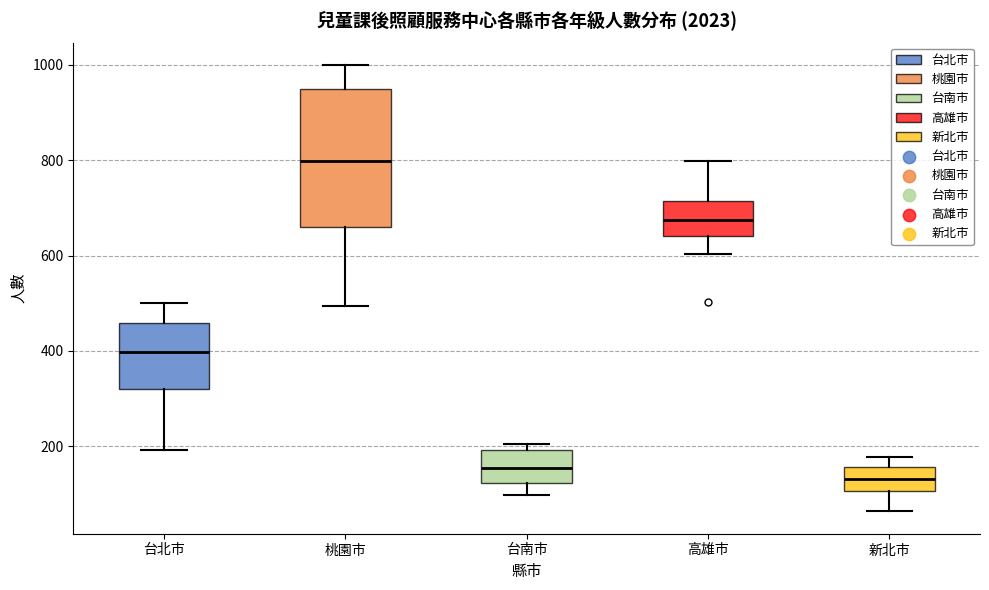

Reading left to right, transcribe this box plot: for each box, give where its median line is, the range the box spans, and where its two whiskers end, as read against the y-axis. The values are not printed on the chart, so give them approximately, as read against the axis.

台北市: median 400, box 320 to 460, whiskers 200 to 500
桃園市: median 800, box 660 to 940, whiskers 500 to 1000
台南市: median 160, box 120 to 200, whiskers 100 to 200 (just above the box's upper edge)
高雄市: median 680, box 640 to 720, whiskers 600 to 800
新北市: median 140, box 100 to 160, whiskers 60 to 180